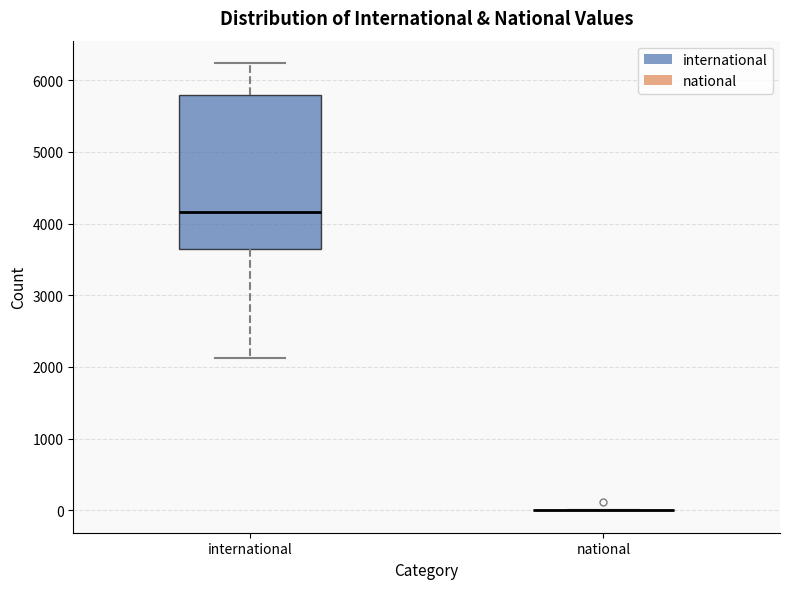

Reading left to right, read every box against the y-axis: the position of its median line, the range the box covers, and the ends of its whiskers. The values are not printed on the chart, so give them approximately, as read against the axis.

international: median 4200, box 3600 to 5800, whiskers 2100 to 6200
national: box collapsed to a line at 0, whiskers 0 to 0